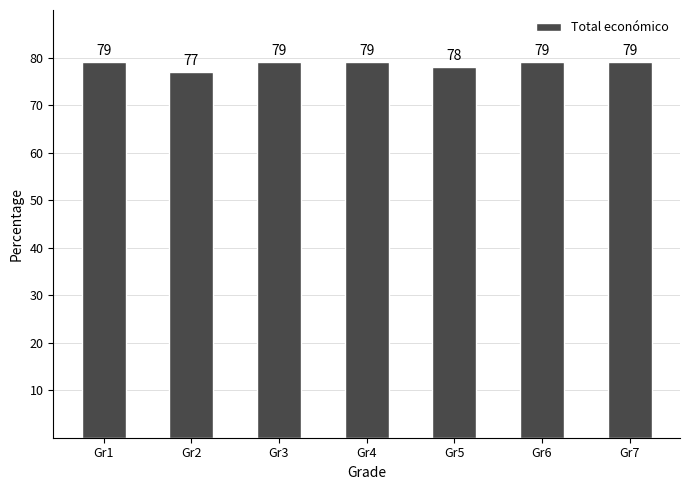

What is the difference between the maximum and second lowest values?

1